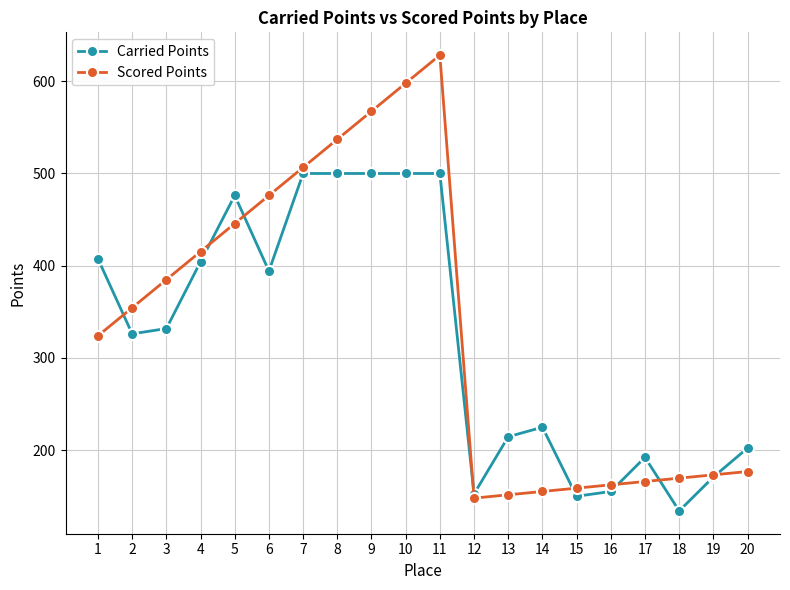

What is the difference between the Carried Points values at 20 and 3?

129.6